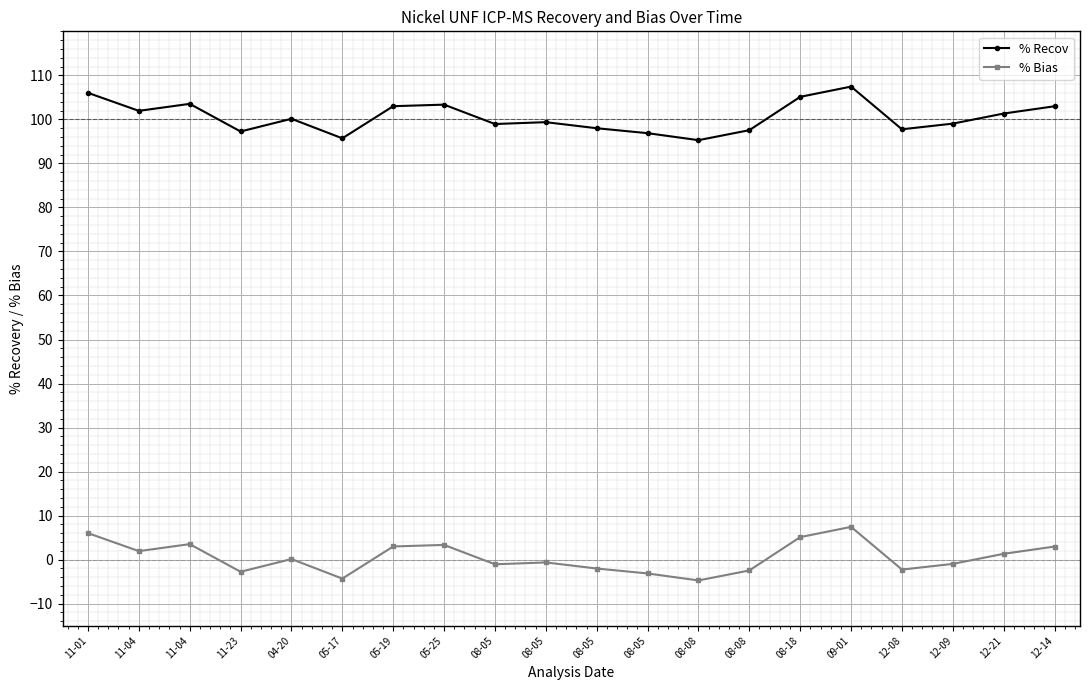

Reading left to right, transcribe all the data shown in this chart.

% Recov: 106.0	101.9	103.5	97.2	100.1	95.7	103.0	103.3	99.0	99.4	98.0	96.9	95.3	97.5	105.1	107.5	97.8	99.0	101.3	103.0
% Bias: 6.0	1.9	3.5	-2.8	0.1	-4.3	3.0	3.4	-1.1	-0.6	-2.0	-3.1	-4.7	-2.5	5.1	7.5	-2.2	-1.0	1.3	3.0